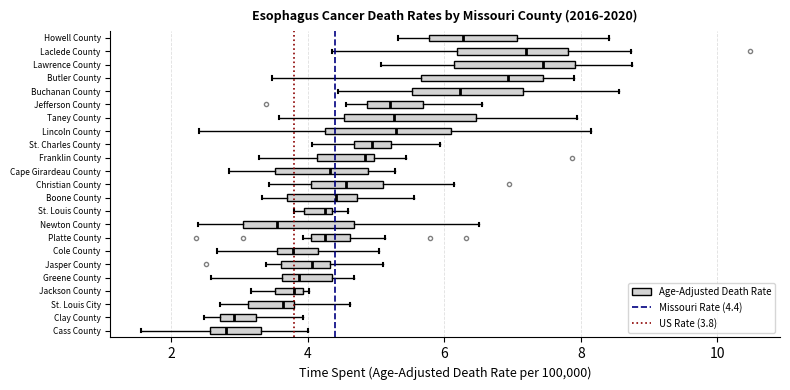

Where does the right whisker of the box for St. Charles County end on the x-axis? The values are not printed on the chart, so give them approximately, as read against the axis.

6.0